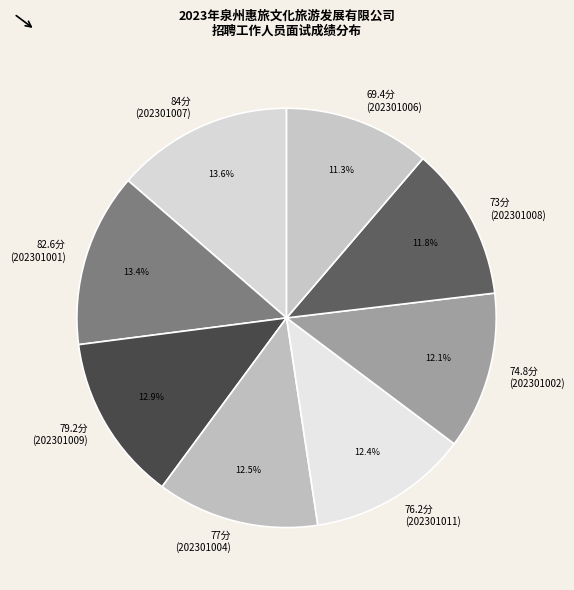

What is the smallest slice in the pie chart?

69.4分 (202301006)